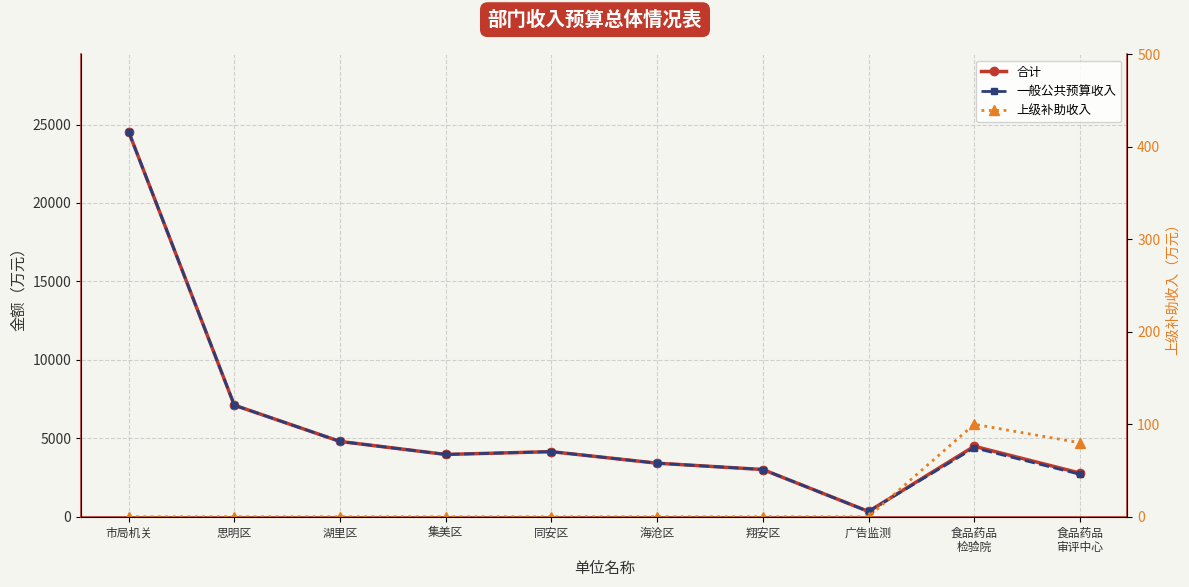

Where is 合计 nearest to the value 12444?

思明区